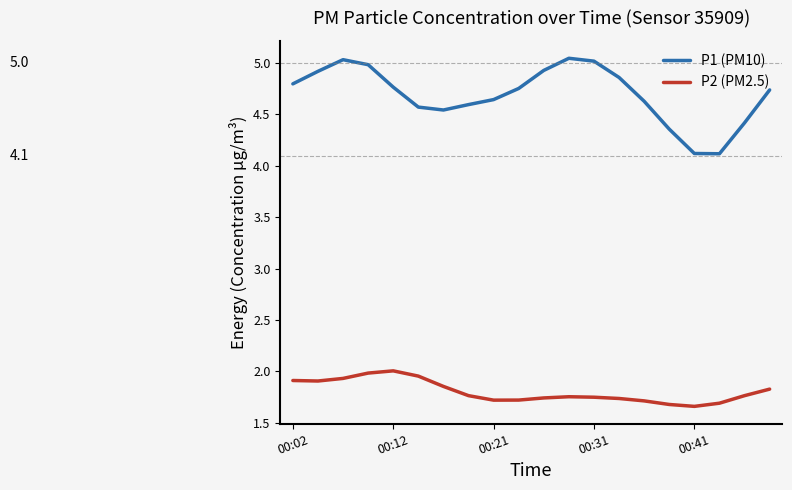

What is the difference between the maximum and minimum values in the P2 (PM2.5) series?

0.3